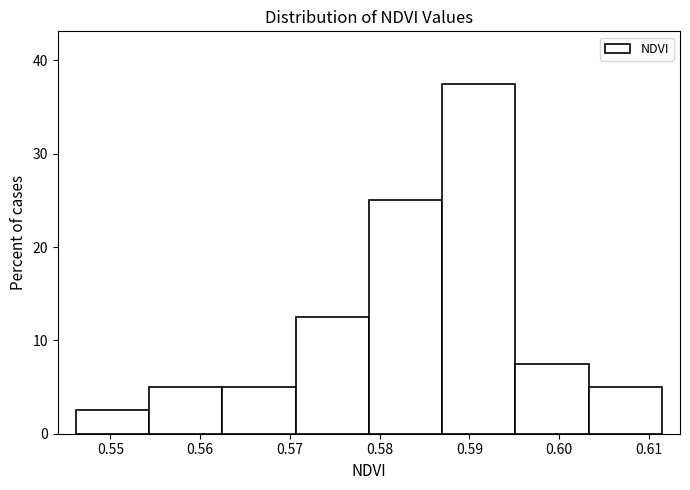

Reading left to right, list every bar in this chart as the range it spans on the x-axis followed by its height. Neither the bar edges nor the heights are printed on the chart, so give them approximately, as read against the axes.

0.546 to 0.554: 3
0.554 to 0.562: 5
0.562 to 0.571: 5
0.571 to 0.579: 13
0.579 to 0.587: 25
0.587 to 0.595: 38
0.595 to 0.603: 8
0.603 to 0.611: 5